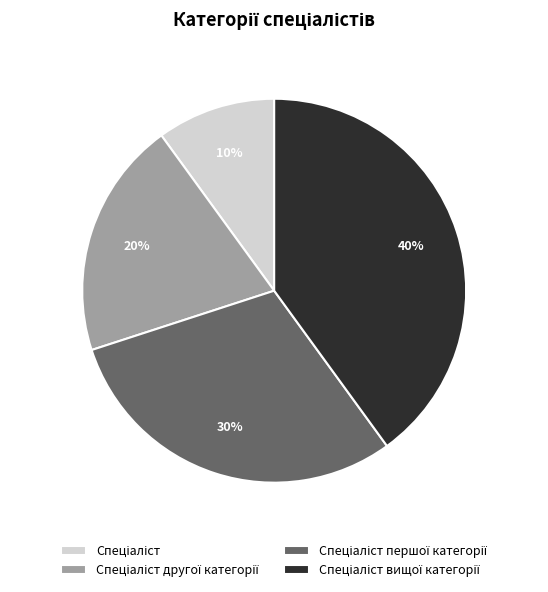

To the nearest percent, what is the average slice percentage?

25%